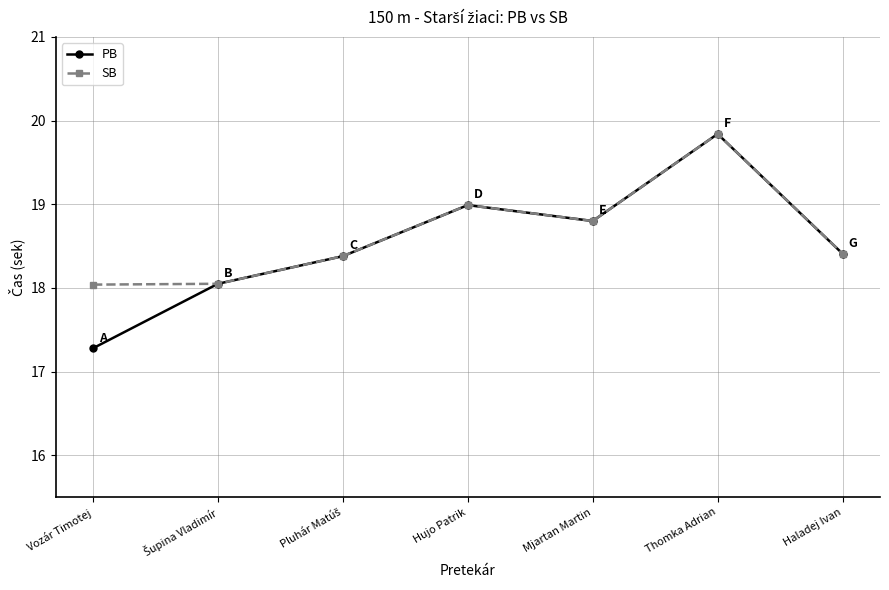

Rank the series at Vozár Timotej from highest to lowest value.

SB, PB